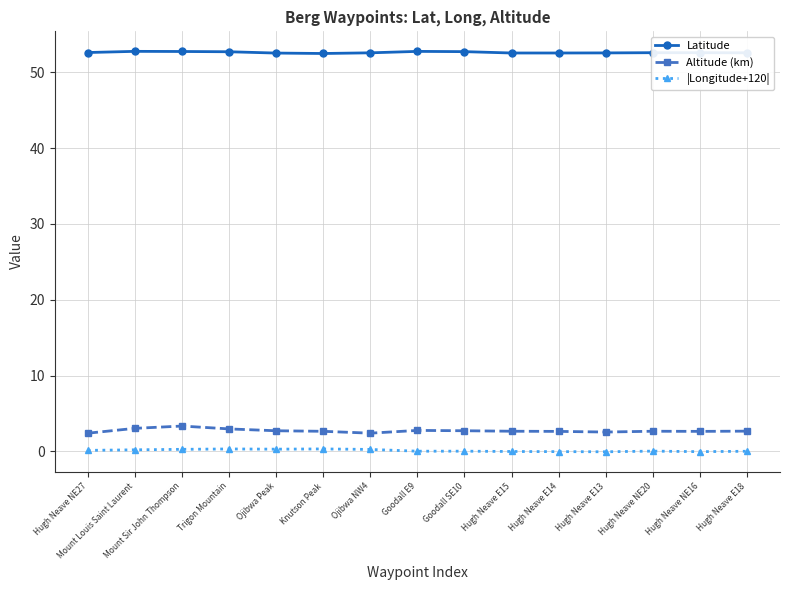

True or false: |Longitude+120| and Altitude (km) intersect in this chart.

False